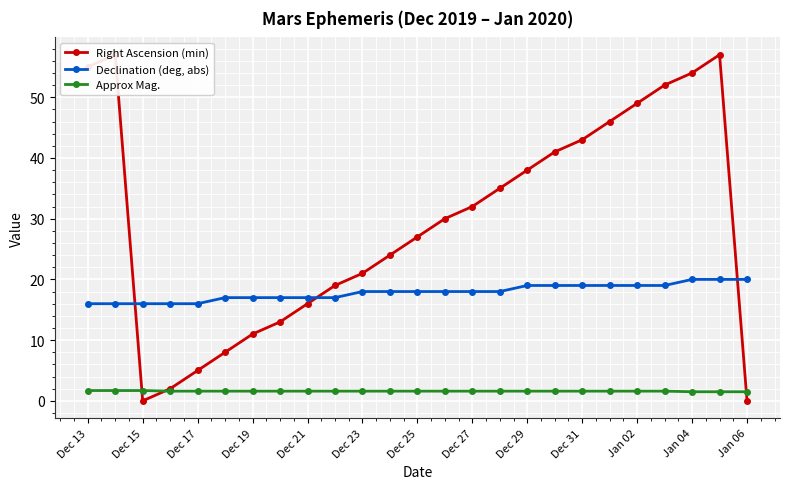

In Right Ascension (min), how many points are lower than both neighbors (excluding endpoints)?

1